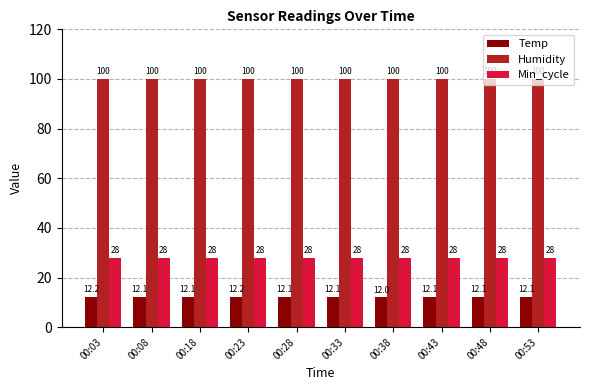

What is the value of the Humidity bar at the 7th from the left?

99.9